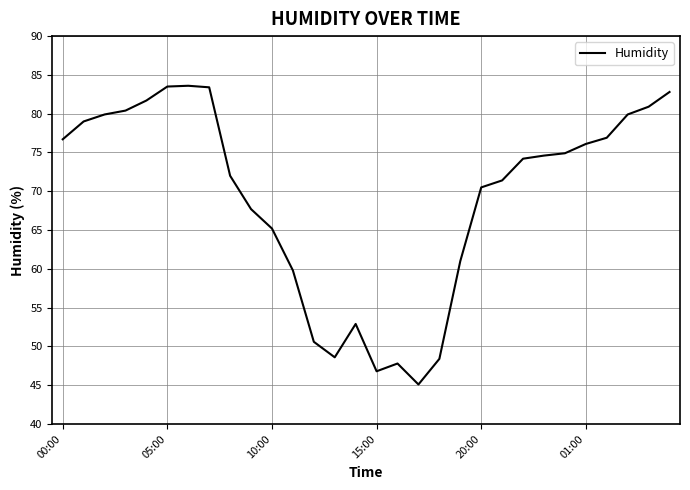

What is the minimum value shown in the chart?

45.1